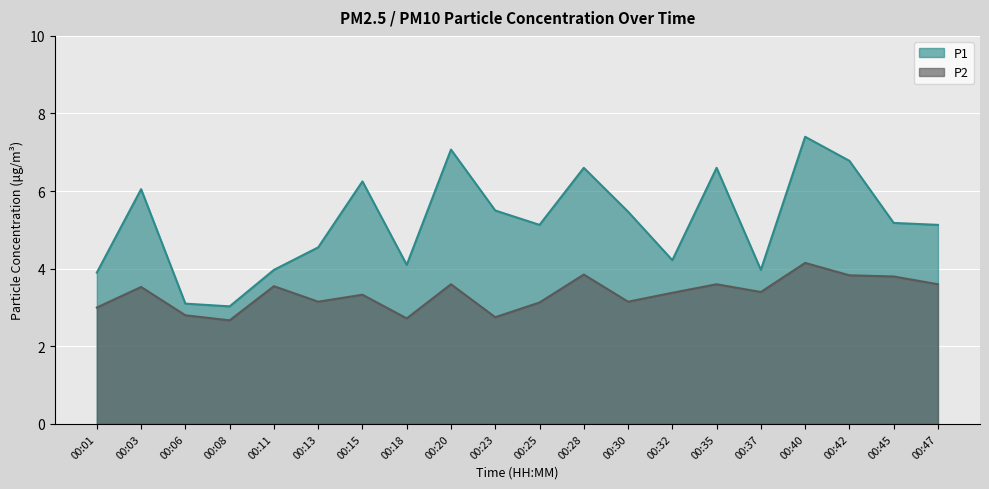

Which series has the largest total across all categories?

P1